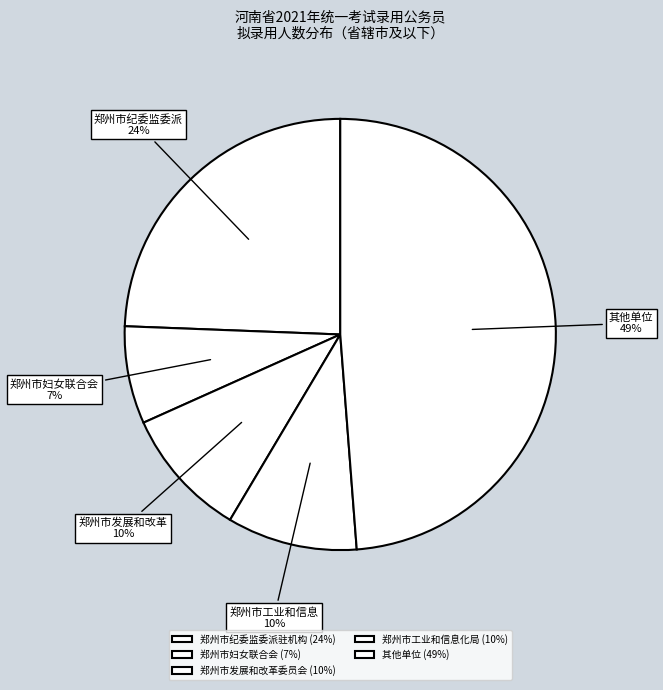

Count the number of slices in the pie.

5